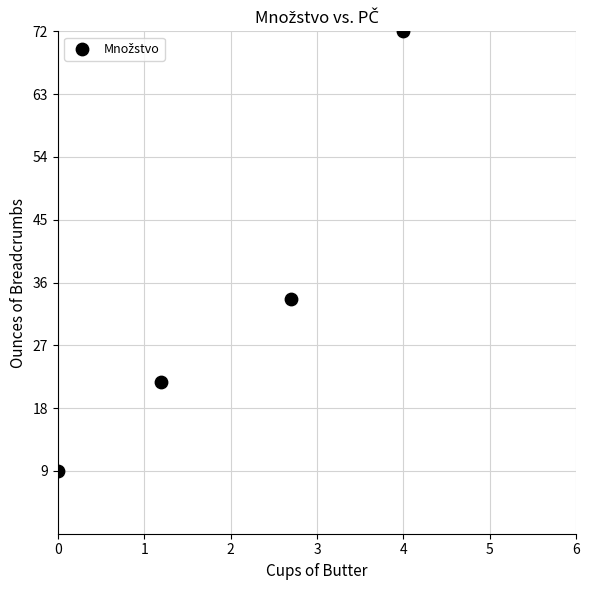

What is the average X value?

2.0